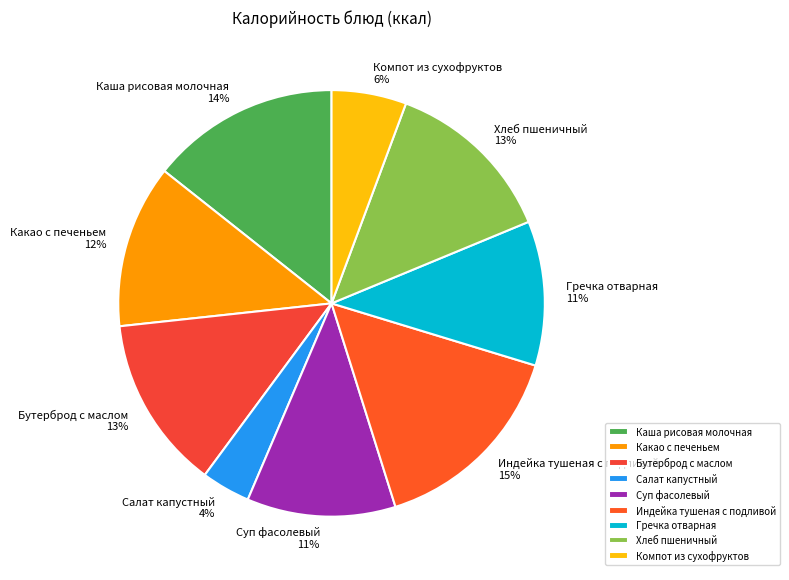

How many slices are in this pie chart?

9